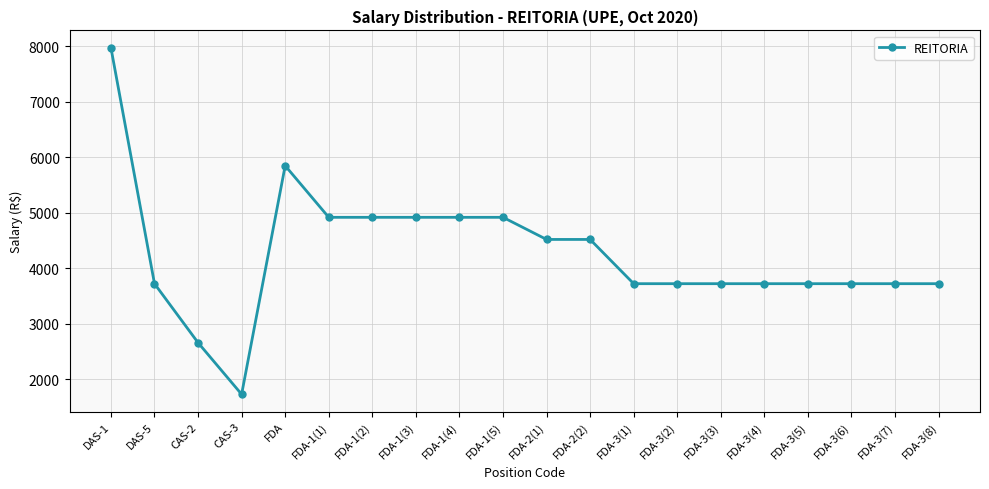

What is the approximate value at DAS-5?

3720.9